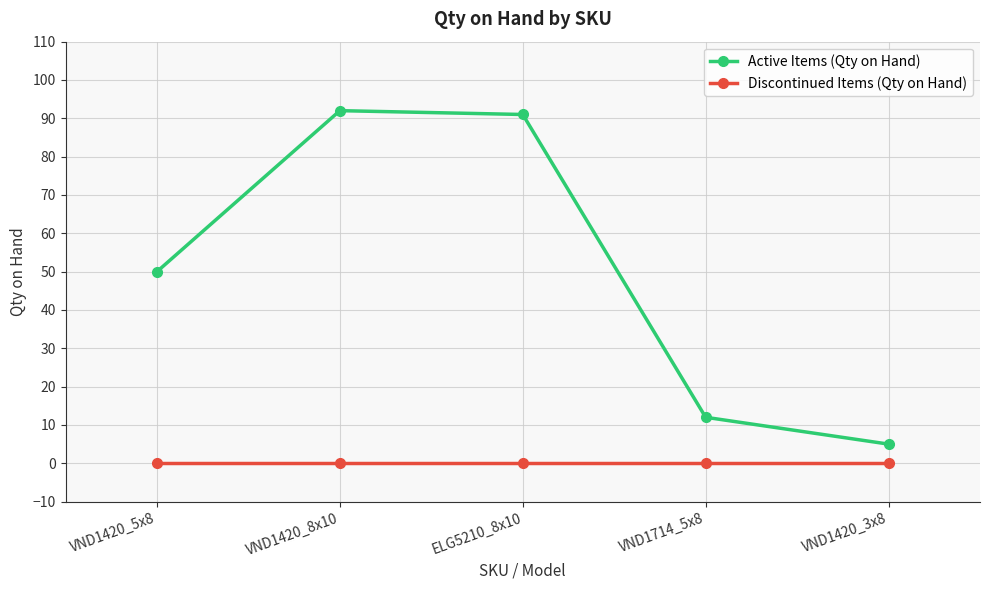

True or false: Discontinued Items (Qty on Hand) and Active Items (Qty on Hand) intersect in this chart.

False